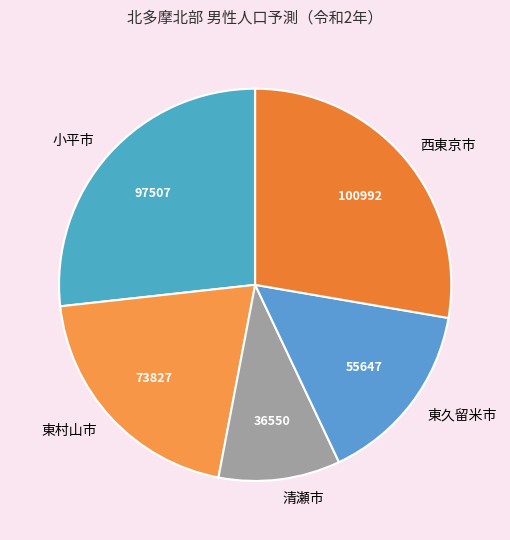

Is there a majority slice in this chart?

No